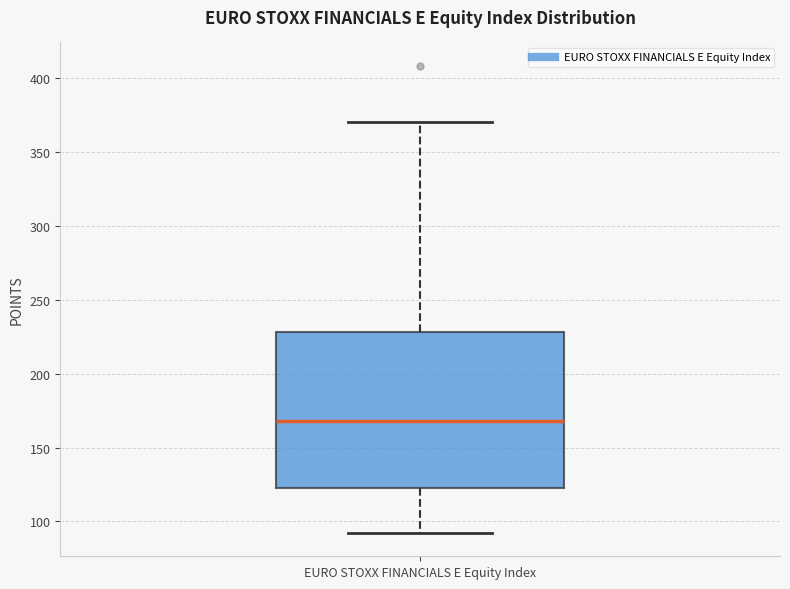

Transcribe this box plot: give where the median line is, the range the box spans, and where the two whiskers end, as read against the y-axis. The values are not printed on the chart, so give them approximately, as read against the axis.

median 170, box 125 to 230, whiskers 90 to 370